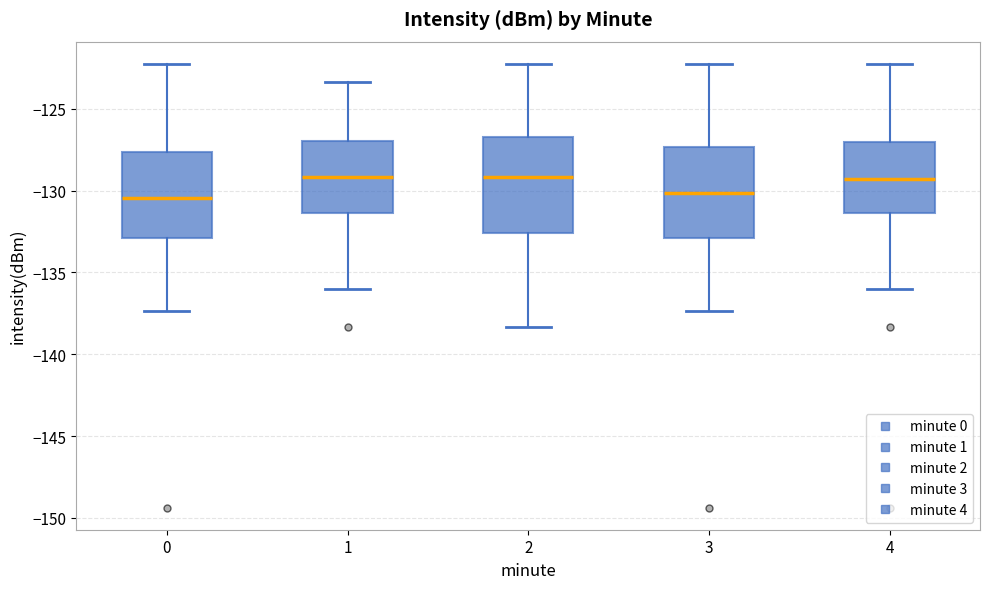

Reading left to right, read every box against the y-axis: the position of its median line, the range the box covers, and the ends of its whiskers. The values are not printed on the chart, so give them approximately, as read against the axis.

0: median -130.5, box -133.0 to -127.5, whiskers -137.5 to -122.5
1: median -129.0, box -131.5 to -127.0, whiskers -136.0 to -123.5
2: median -129.0, box -132.5 to -126.5, whiskers -138.5 to -122.5
3: median -130.0, box -133.0 to -127.5, whiskers -137.5 to -122.5
4: median -129.5, box -131.5 to -127.0, whiskers -136.0 to -122.5